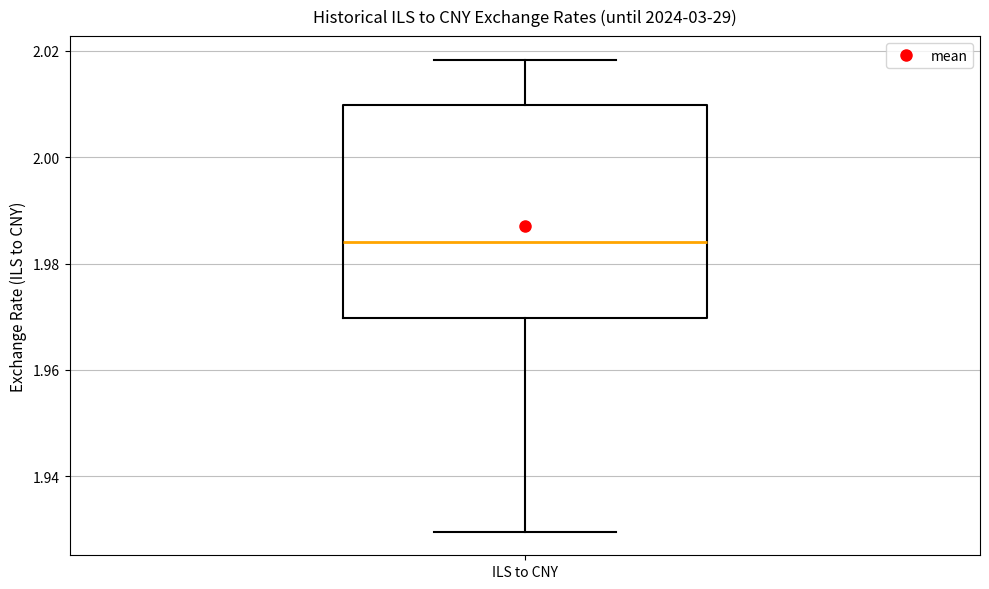

Read this box plot against the y-axis: the position of the median line, the range covered by the box, and the ends of both whiskers. The values are not printed on the chart, so give them approximately, as read against the axis.

median 1.984, box 1.970 to 2.010, whiskers 1.930 to 2.018